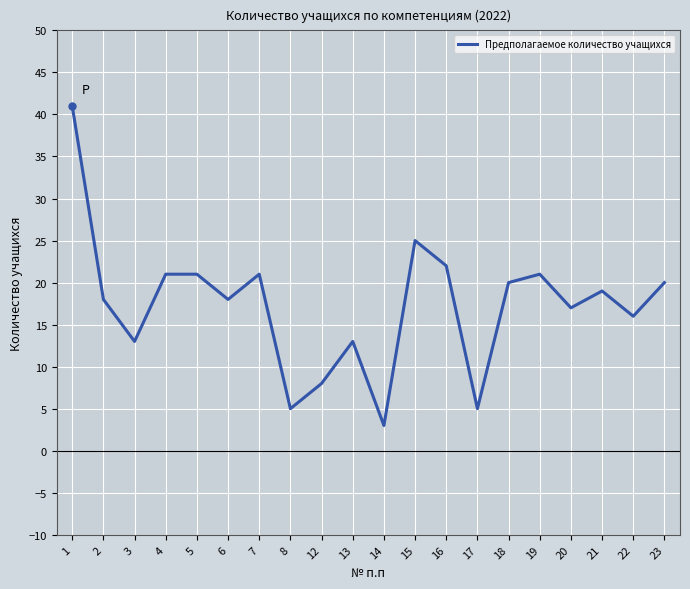

Which label corresponds to the smallest value in the chart?

14